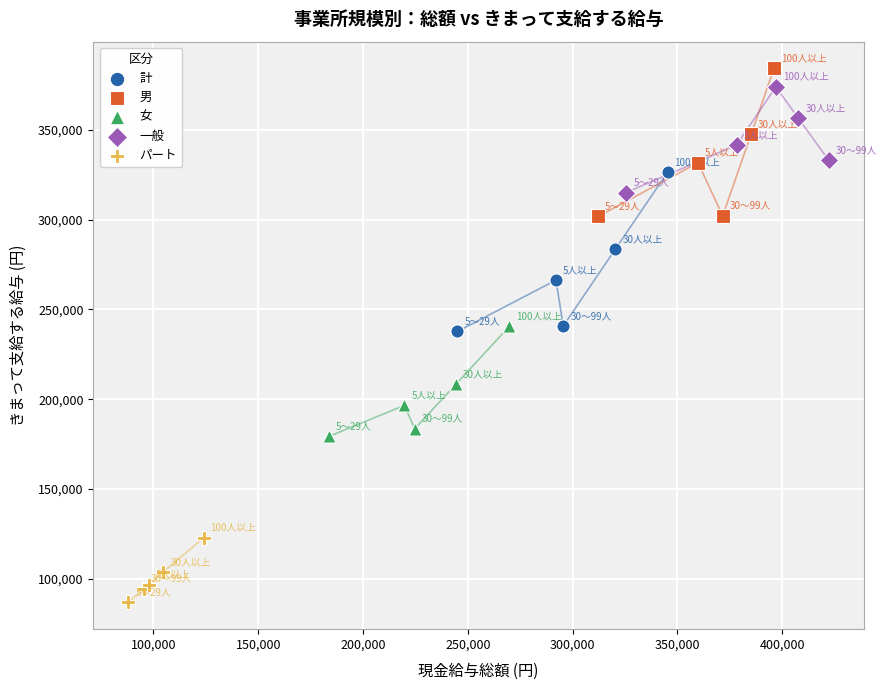

Which series reaches the maximum Y coordinate?

男